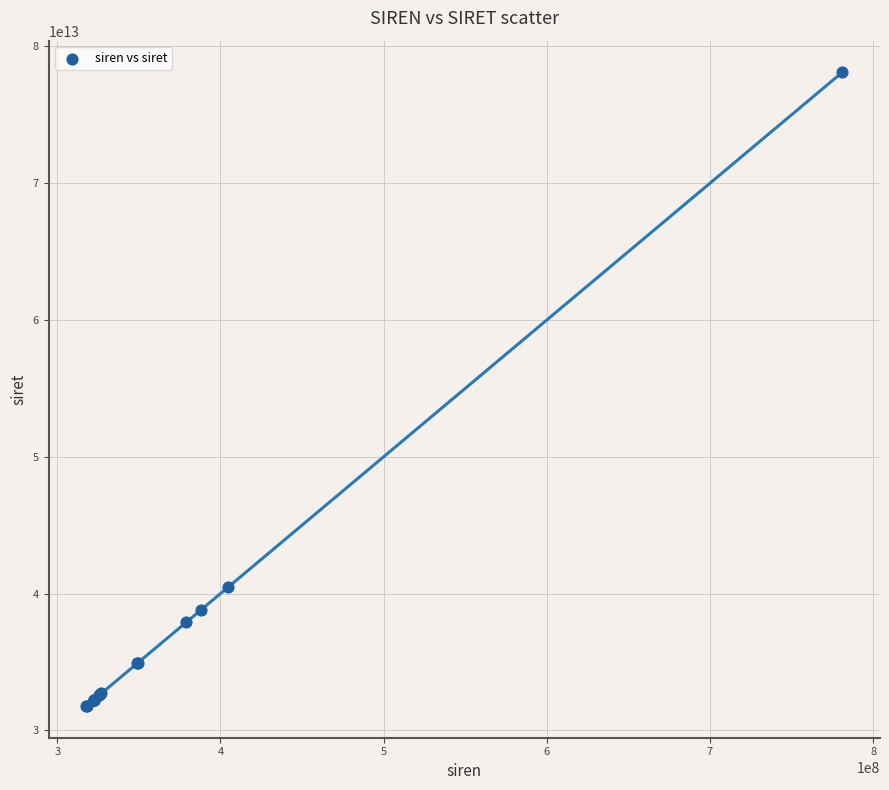

What Y value in the scatter plot is closest to 54940818150013?

40451247700013